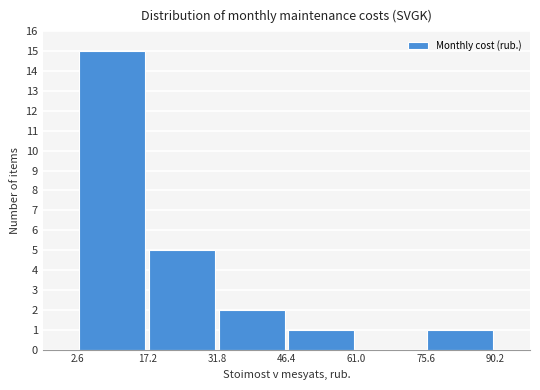

Reading left to right, transcribe this chart: for each bar, give the range it covers on the x-axis and its height. Neither the bar edges nor the heights are printed on the chart, so give them approximately, as read against the axes.

2 to 18: 15
18 to 32: 5
32 to 46: 2
46 to 60: 1
60 to 76: 0
76 to 90: 1